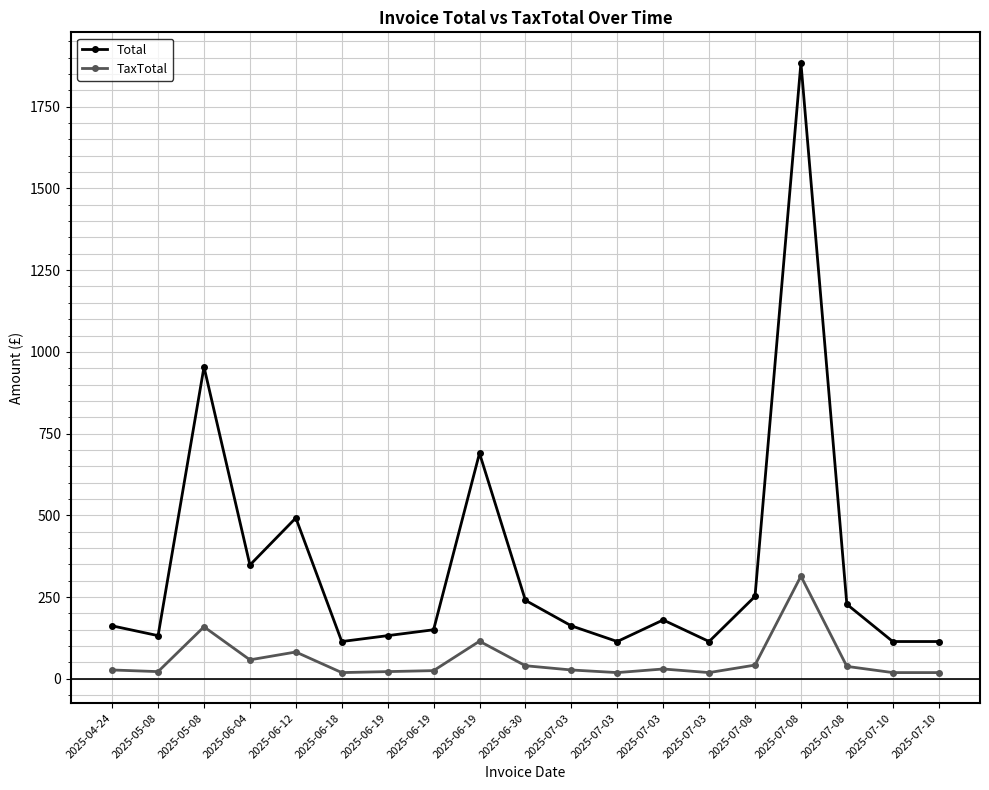

Reading left to right, what are all the values shown in this chart?

Total: 2025-04-24=162	2025-05-08=132	2025-05-08=954	2025-06-04=348	2025-06-12=492	2025-06-18=114	2025-06-19=132	2025-06-19=150	2025-06-19=690	2025-06-30=240	2025-07-03=162	2025-07-03=114	2025-07-03=180	2025-07-03=114	2025-07-08=252	2025-07-08=1884	2025-07-08=228	2025-07-10=114	2025-07-10=114
TaxTotal: 2025-04-24=27	2025-05-08=22	2025-05-08=159	2025-06-04=58	2025-06-12=82	2025-06-18=19	2025-06-19=22	2025-06-19=25	2025-06-19=115	2025-06-30=40	2025-07-03=27	2025-07-03=19	2025-07-03=30	2025-07-03=19	2025-07-08=42	2025-07-08=314	2025-07-08=38	2025-07-10=19	2025-07-10=19